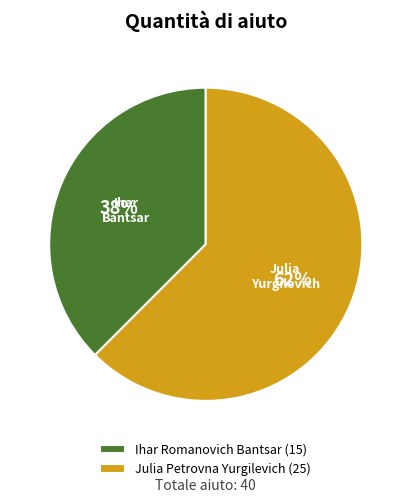

Which has a higher value, Ihar Romanovich Bantsar (15) or Julia Petrovna Yurgilevich (25)?

Julia Petrovna Yurgilevich (25)